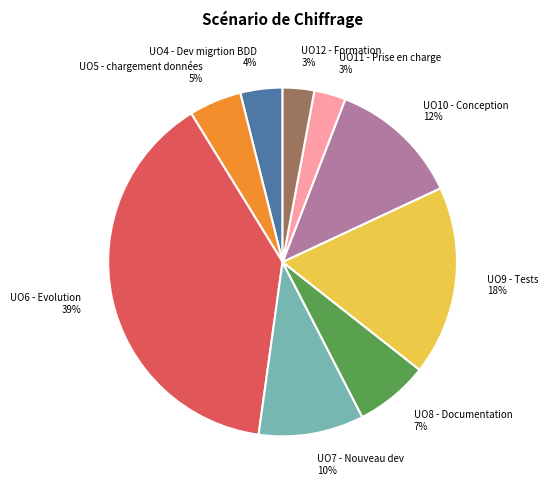

To the nearest percent, what is the difference between the largest and smallest slice percentages?

36%